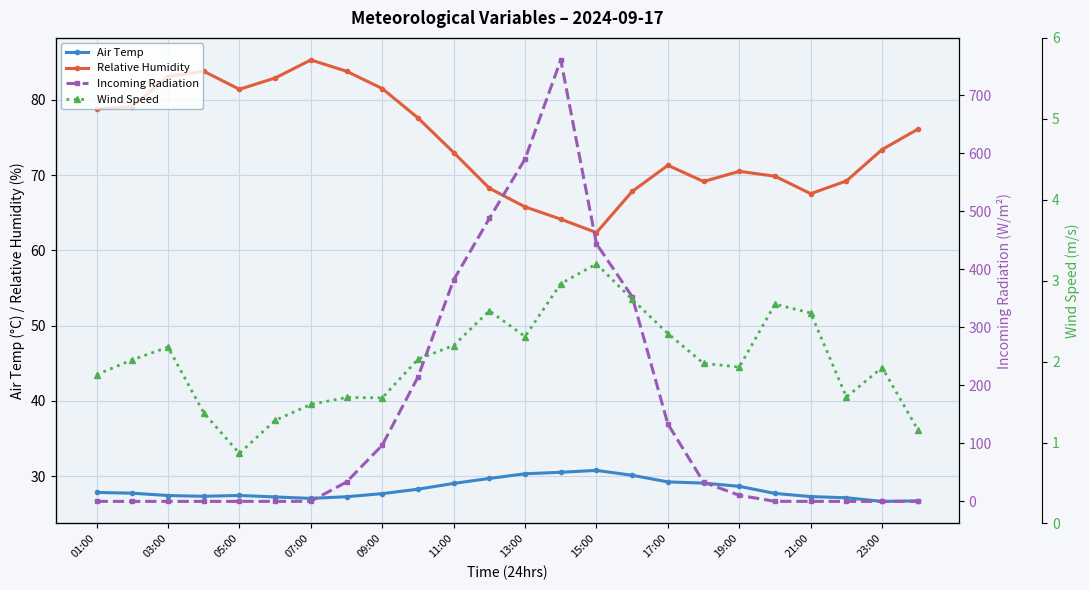

True or false: Air Temp and Relative Humidity intersect in this chart.

False